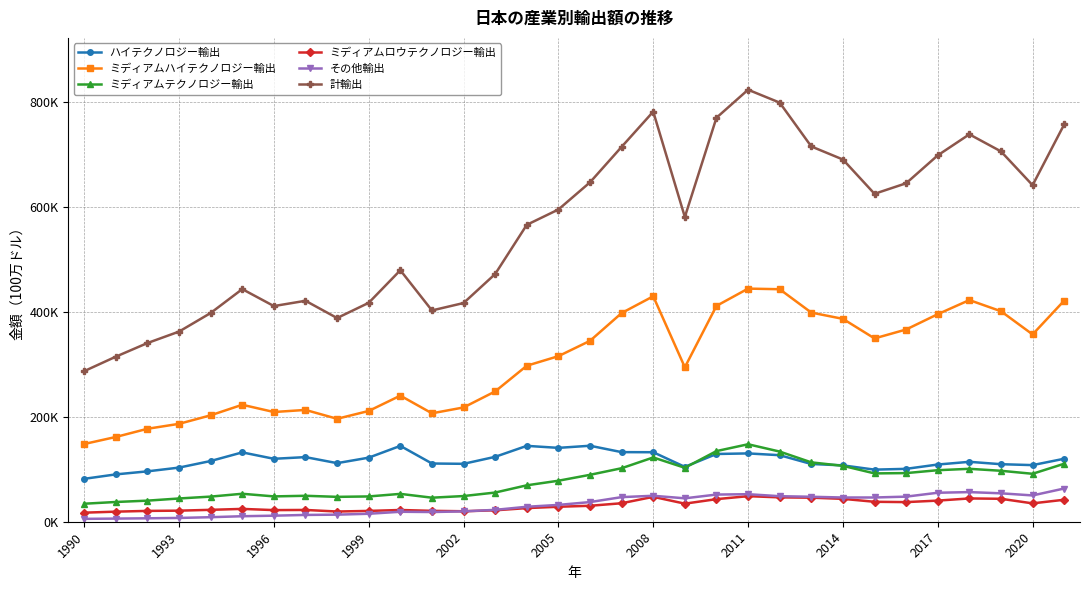

Does the chart display data point markers on the line(s)?

Yes